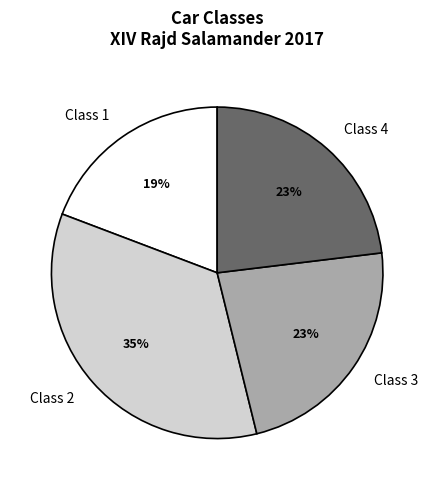

To the nearest percent, what percentage of the pie is Class 1?

19%